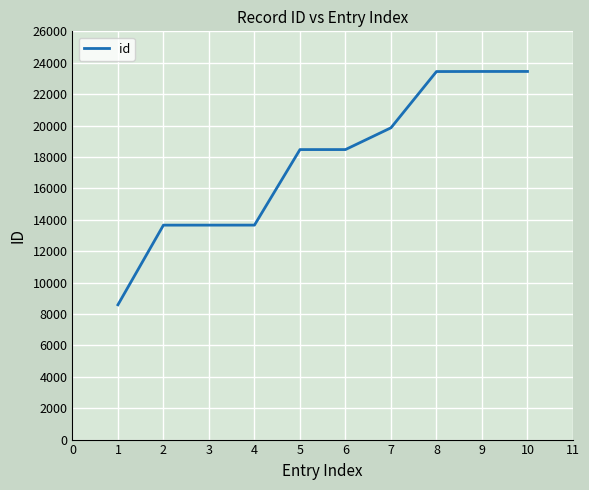

What is the change in value from 2 to 8?

+9782